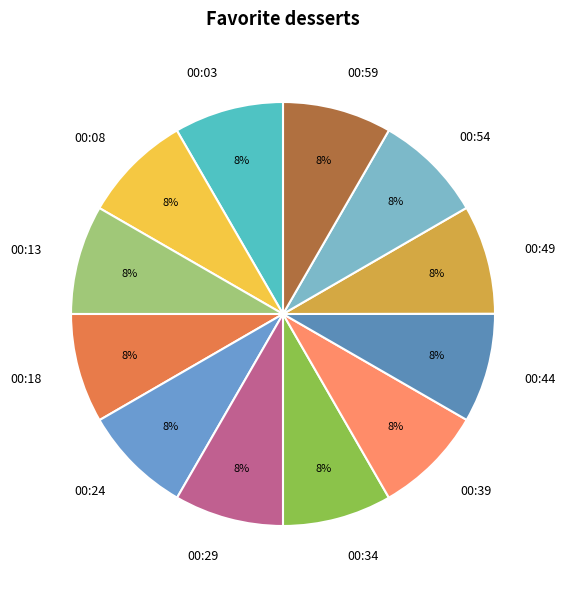

To the nearest percent, what is the average slice percentage?

8%